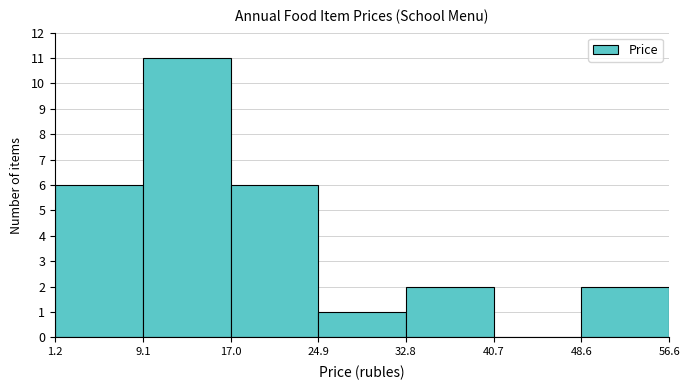

What is the height of the bar covering 24.9 to 32.8 on the x-axis? The values are not printed on the chart, so give them approximately, as read against the axis.

1